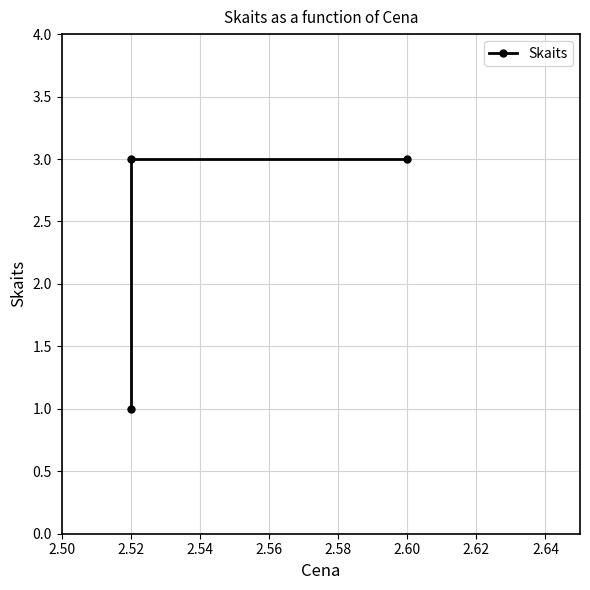

Reading left to right, list all the values displayed in this chart.

1	3	3